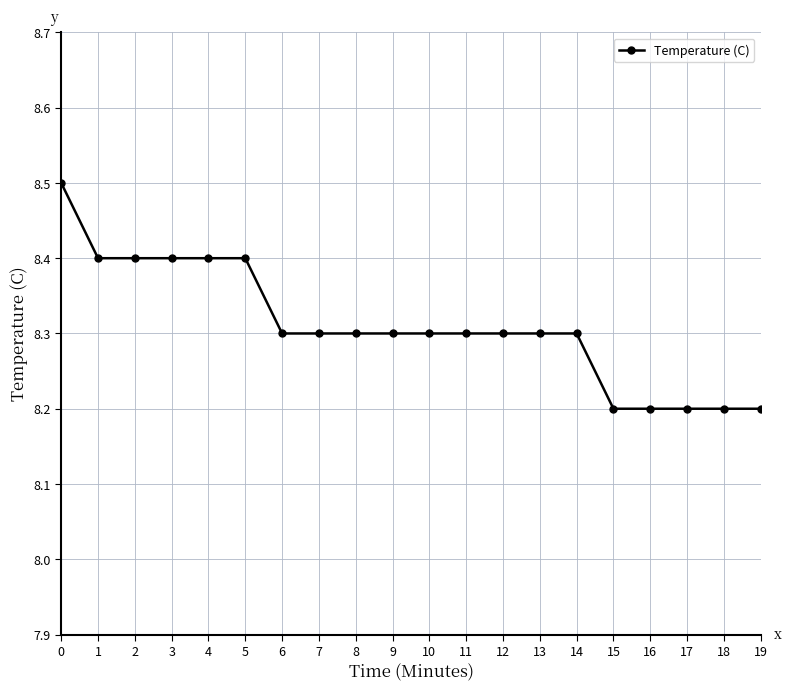

Is it true that the value at 13 is 14.9?

False